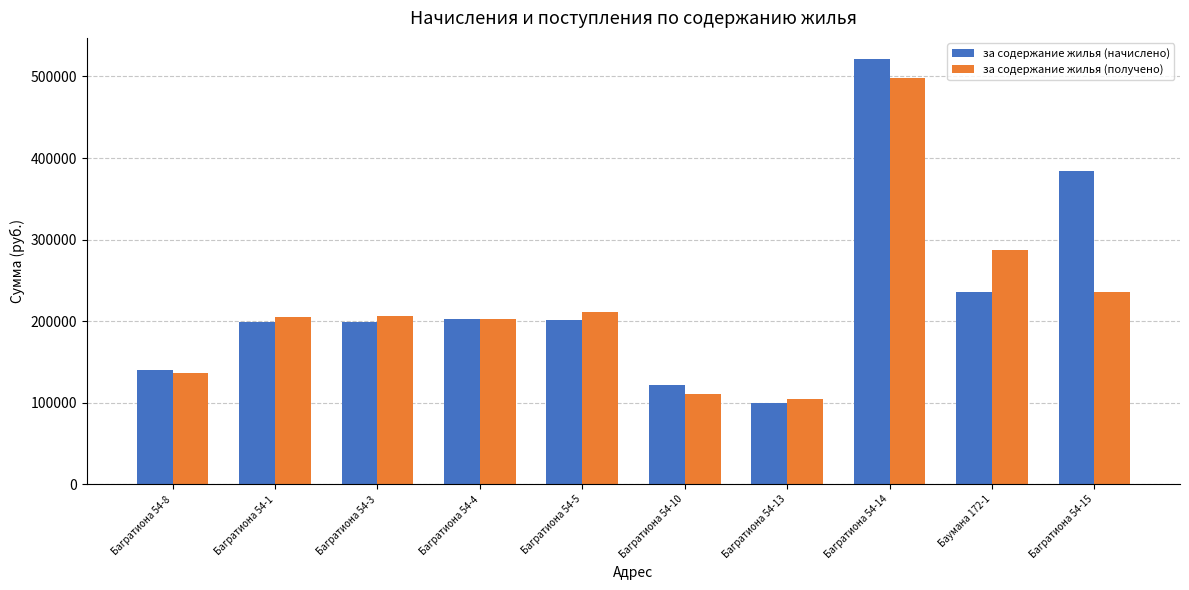

What is the label of the 3rd bar from the left?

Багратиона 54-3